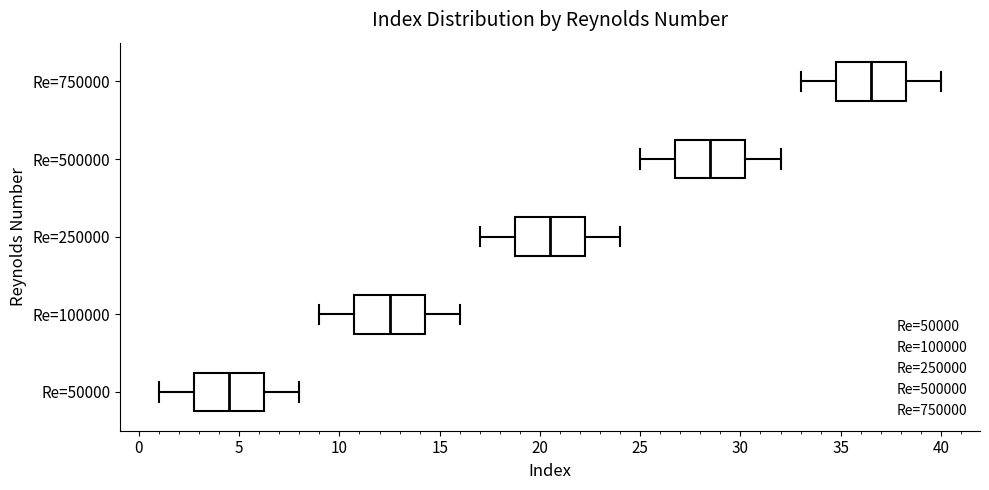

Reading bottom to top, read every box against the x-axis: the position of its median line, the range the box covers, and the ends of its whiskers. The values are not printed on the chart, so give them approximately, as read against the axis.

Re=50000: median 4.5, box 3.0 to 6.5, whiskers 1.0 to 8.0
Re=100000: median 12.5, box 11.0 to 14.5, whiskers 9.0 to 16.0
Re=250000: median 20.5, box 19.0 to 22.5, whiskers 17.0 to 24.0
Re=500000: median 28.5, box 27.0 to 30.5, whiskers 25.0 to 32.0
Re=750000: median 36.5, box 35.0 to 38.5, whiskers 33.0 to 40.0